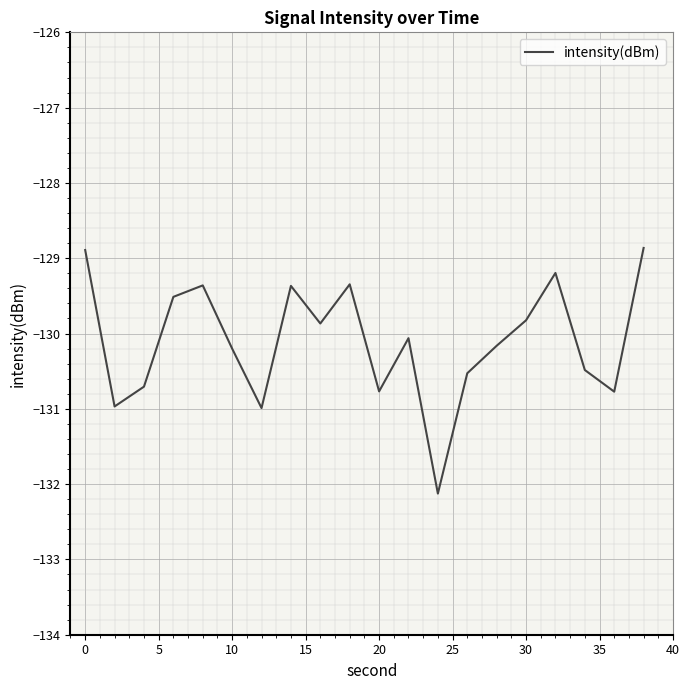

What is the difference between the maximum and minimum values?

3.3